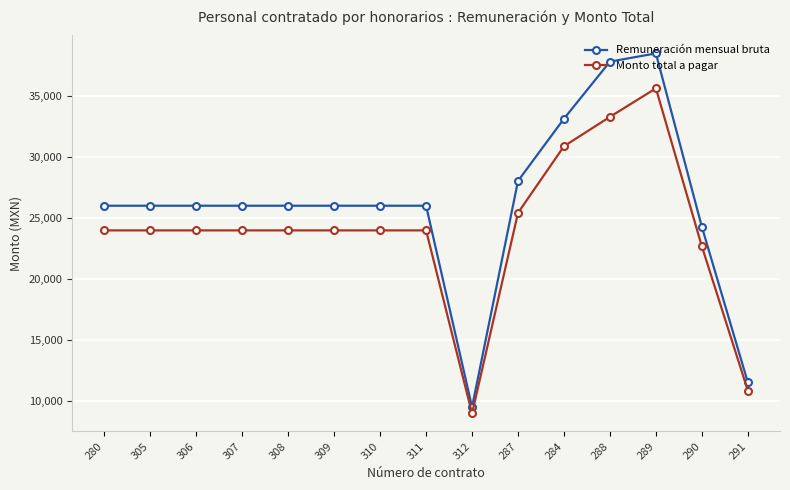

Reading right to left, extract all data points from this chart.

Remuneración mensual bruta: 11550.0	24290.0	38500.0	37825.0	33150.0	28050.0	9524.3	26020.1	26020.1	26020.1	26020.1	26020.1	26020.1	26020.1	26020.1
Monto total a pagar: 10881.8	22687.0	35636.8	33300.8	30894.7	25435.2	9000.0	24000.0	24000.0	24000.0	24000.0	24000.0	24000.0	24000.0	24000.0